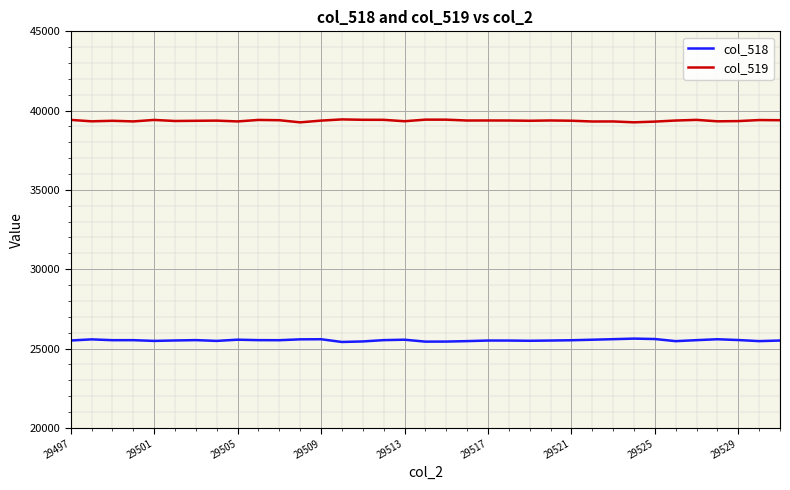

What is the maximum value for col_519?

39446